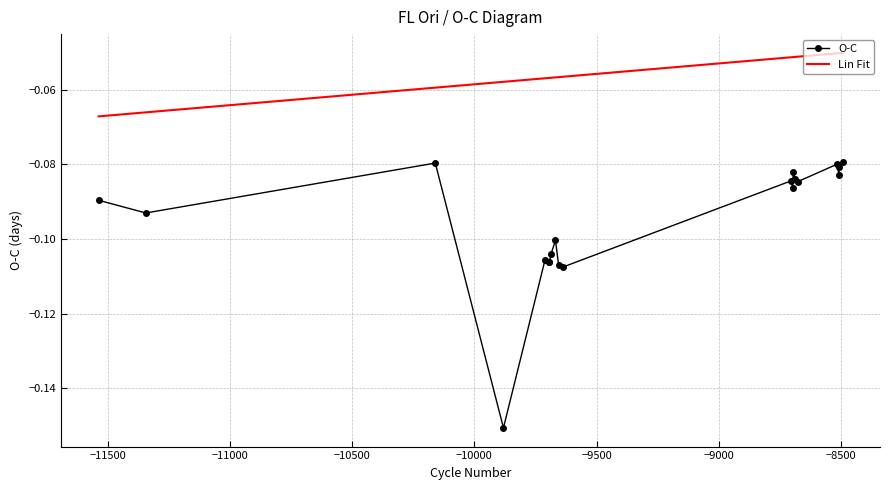

Which series has the largest total across all categories?

Lin Fit